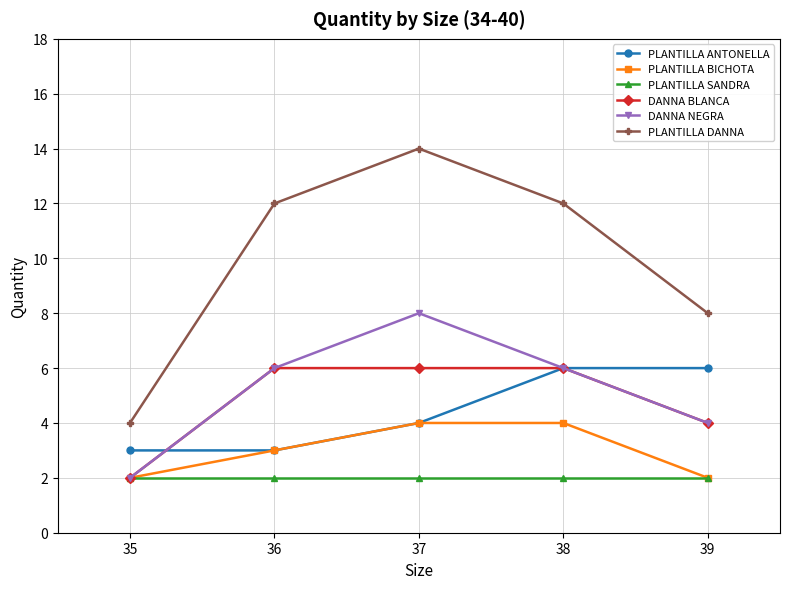

At which category does PLANTILLA DANNA reach its first local peak?

37